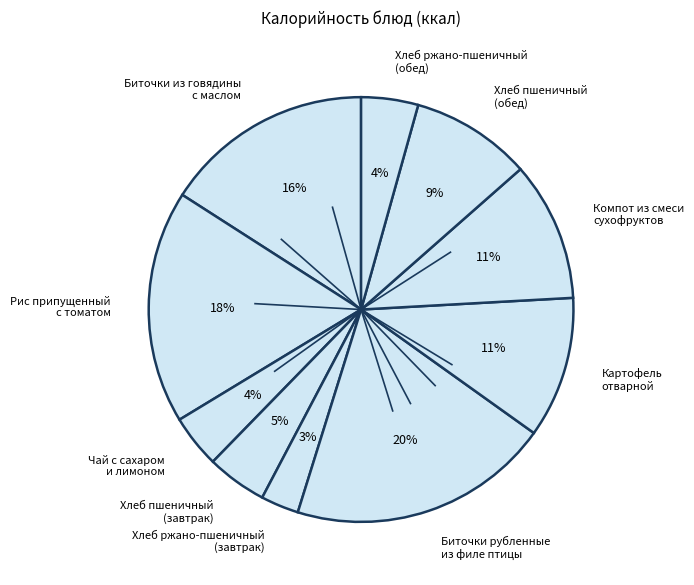

What is the smallest slice in the pie chart?

Хлеб ржано-пшеничный (завтрак)